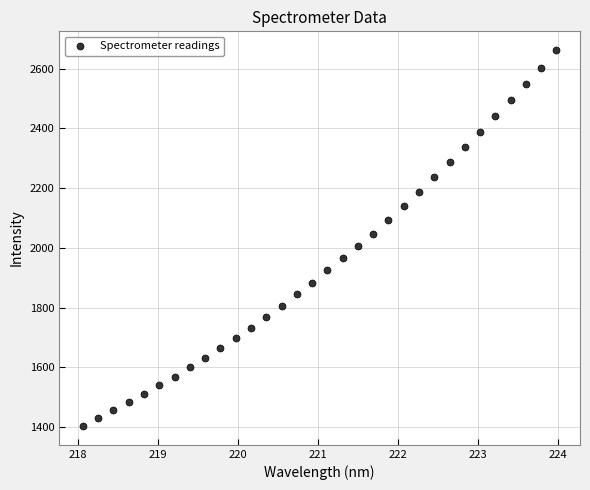

What is the range of Y values (max minus min)?

1259.2